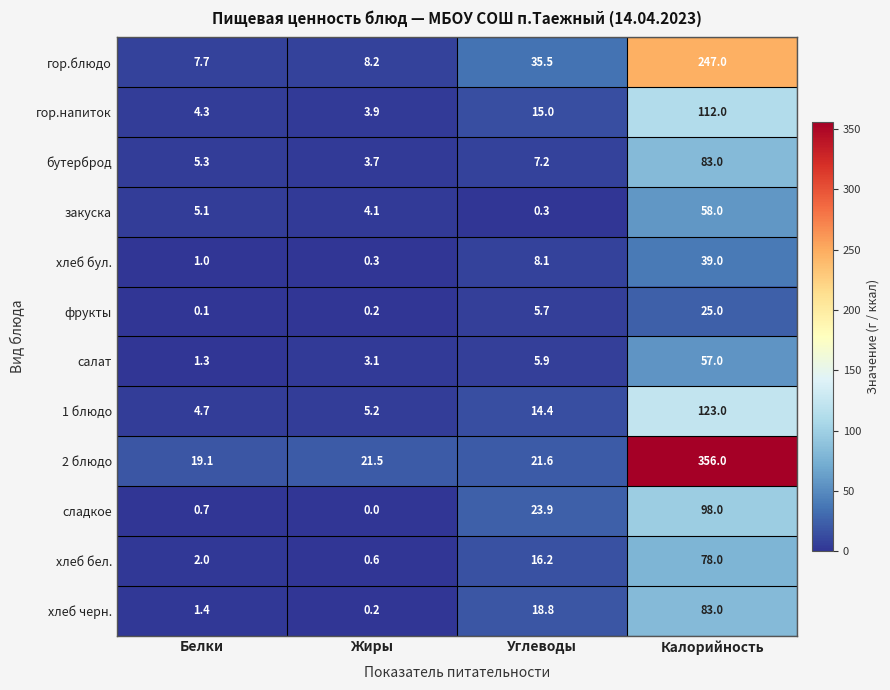

The хлеб бул. series shows 1.6 at Белки. True or false?

False